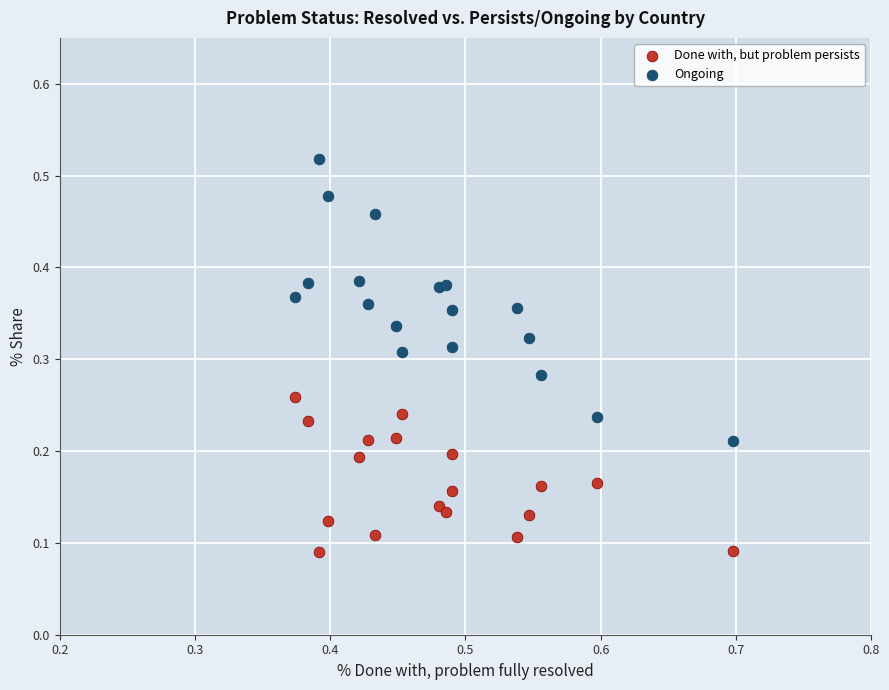

Which series has the largest Y range (max minus min)?

Ongoing